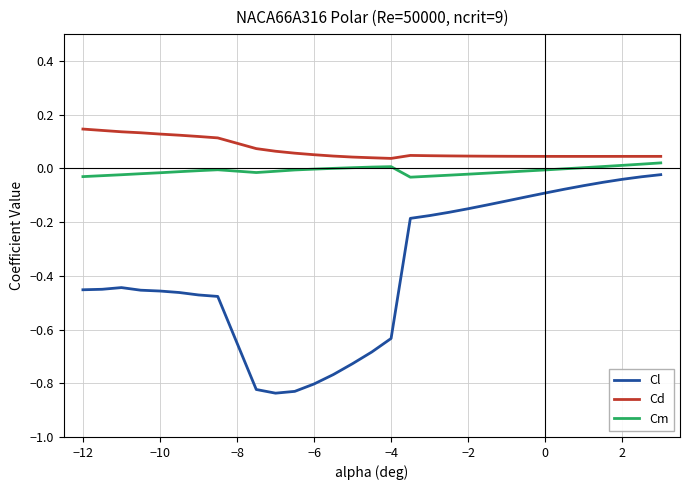

List the series in order of their overall mean, highest first.

Cd, Cm, Cl